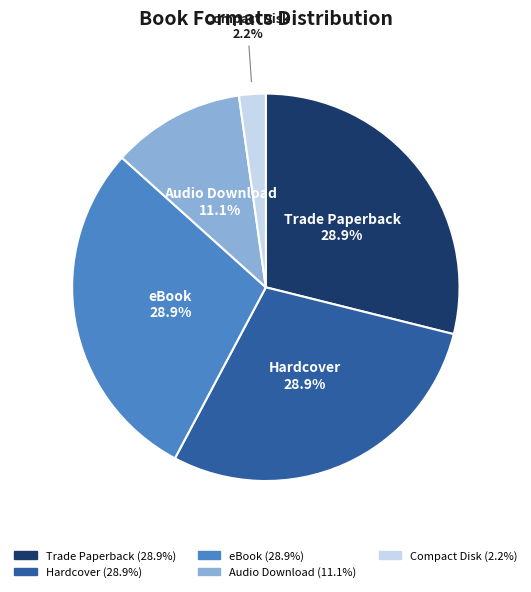

What percentage is the eBook slice, to the nearest percent?

29%